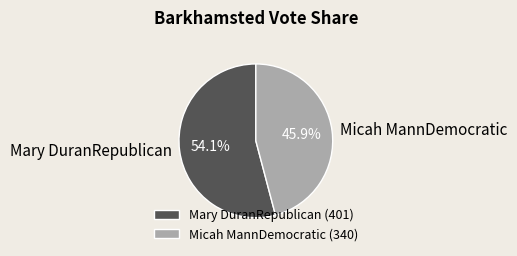

Approximately how many times larger is the value at Micah MannDemocratic compared to Mary DuranRepublican?

0.8